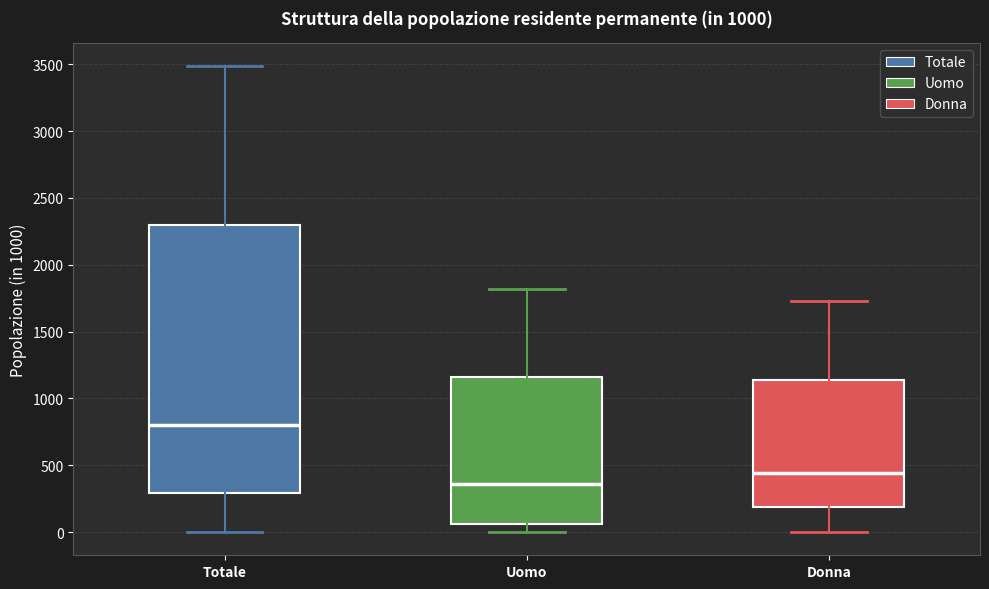

Which box is the tallest, from its lower edge to its upper edge?

Totale